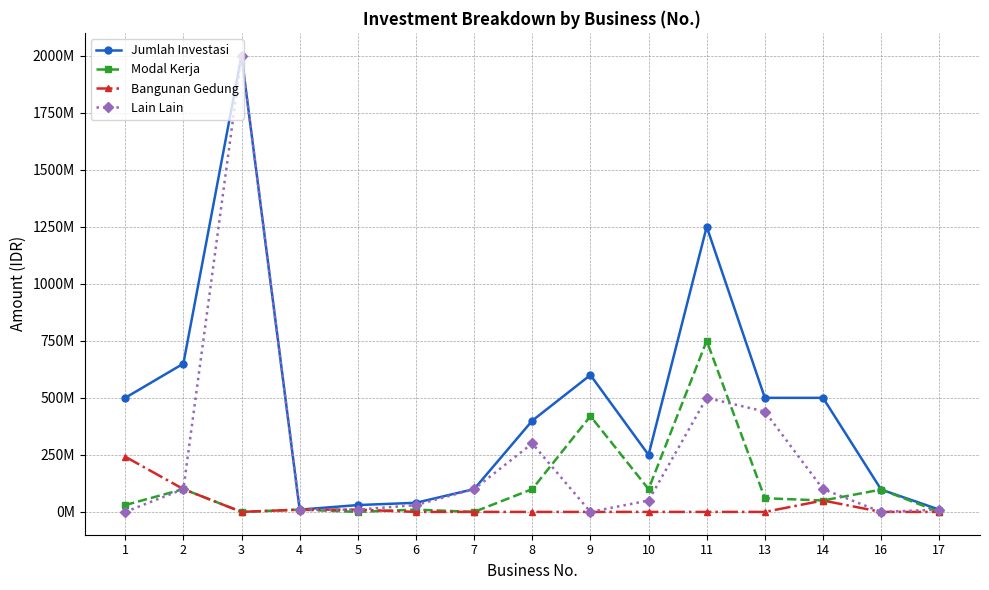

True or false: Lain Lain and Bangunan Gedung intersect in this chart.

False